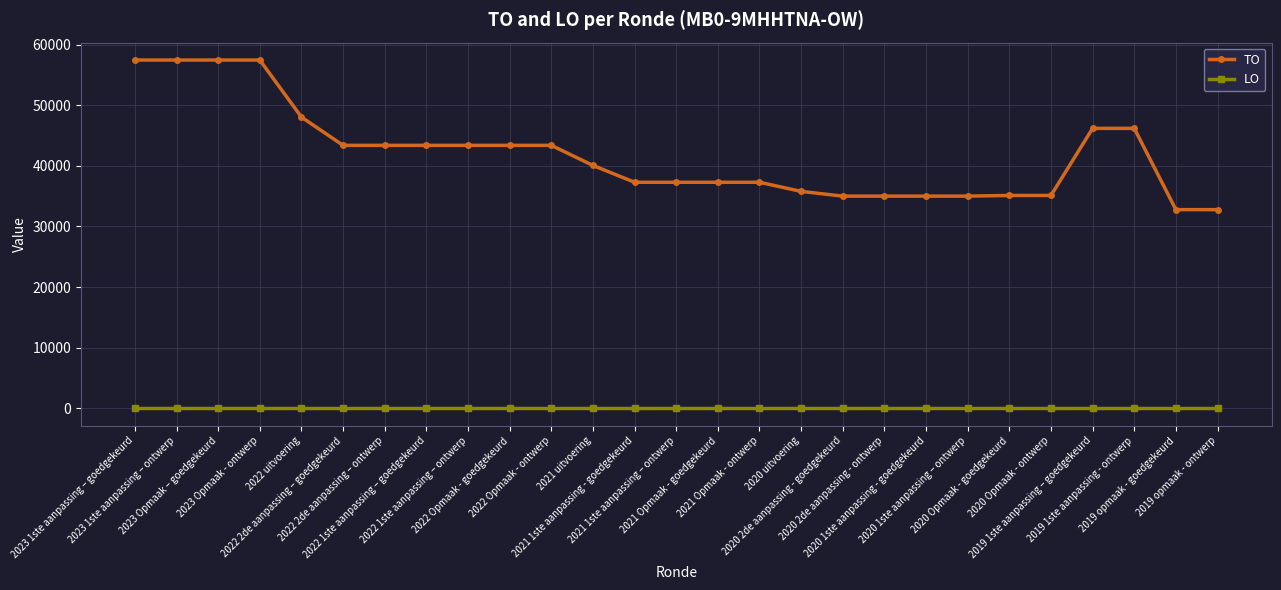

Is this an area chart (filled region under the line)?

No